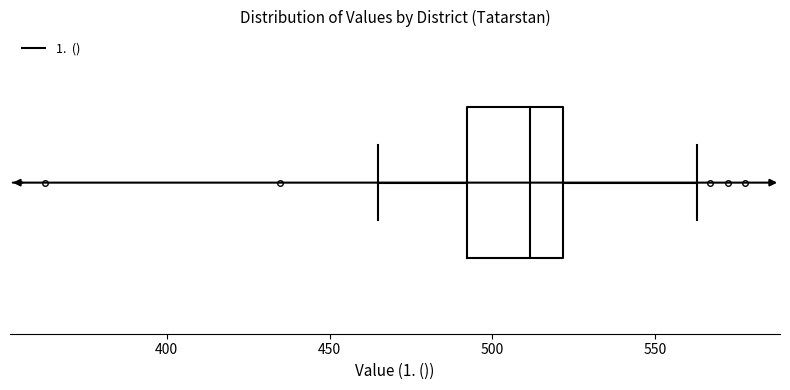

Read this box plot against the x-axis: the position of the median line, the range covered by the box, and the ends of both whiskers. The values are not printed on the chart, so give them approximately, as read against the axis.

median 510, box 490 to 520, whiskers 465 to 565